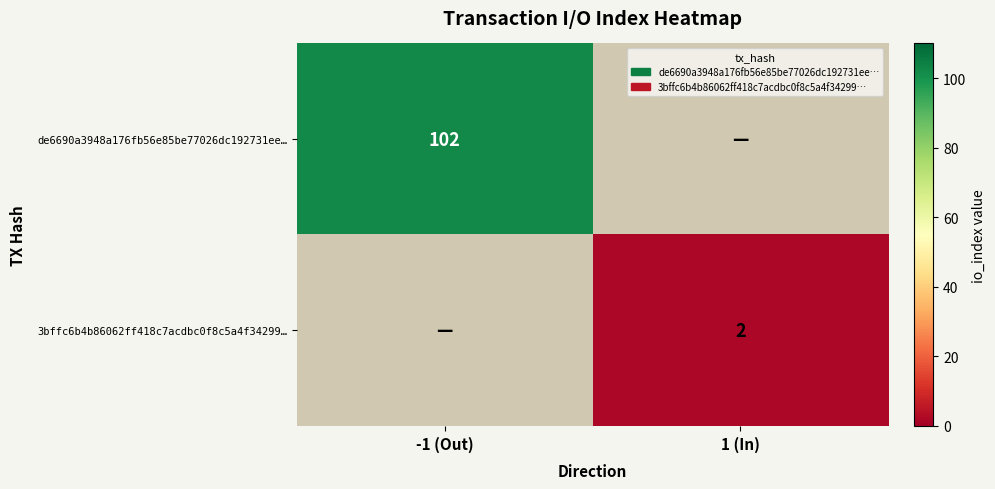

Is it true that de6690a3948a176fb56e85be77026dc192731ee… equals 157 at -1 (Out)?

False